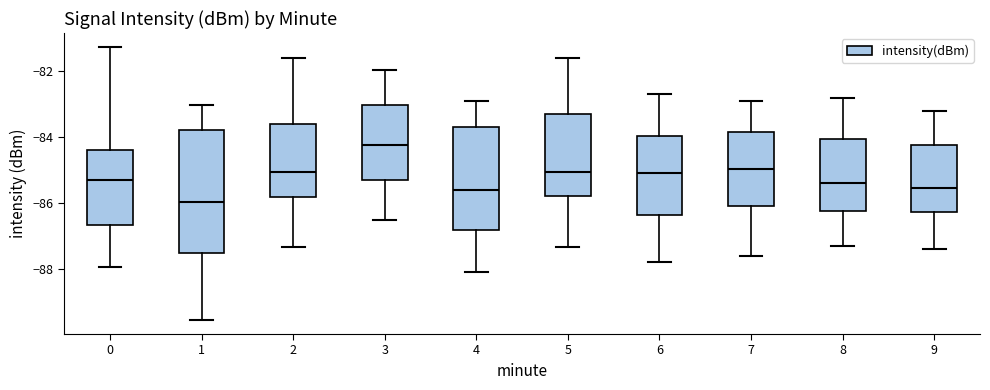

Which box's median line is the highest?

3